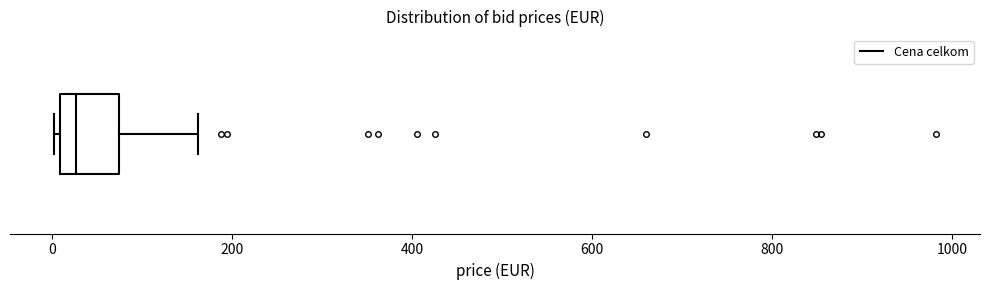

Read this box plot against the x-axis: the position of the median line, the range covered by the box, and the ends of both whiskers. The values are not printed on the chart, so give them approximately, as read against the axis.

median 20, box 0 to 80, whiskers 0 (just left of the box's left edge) to 160